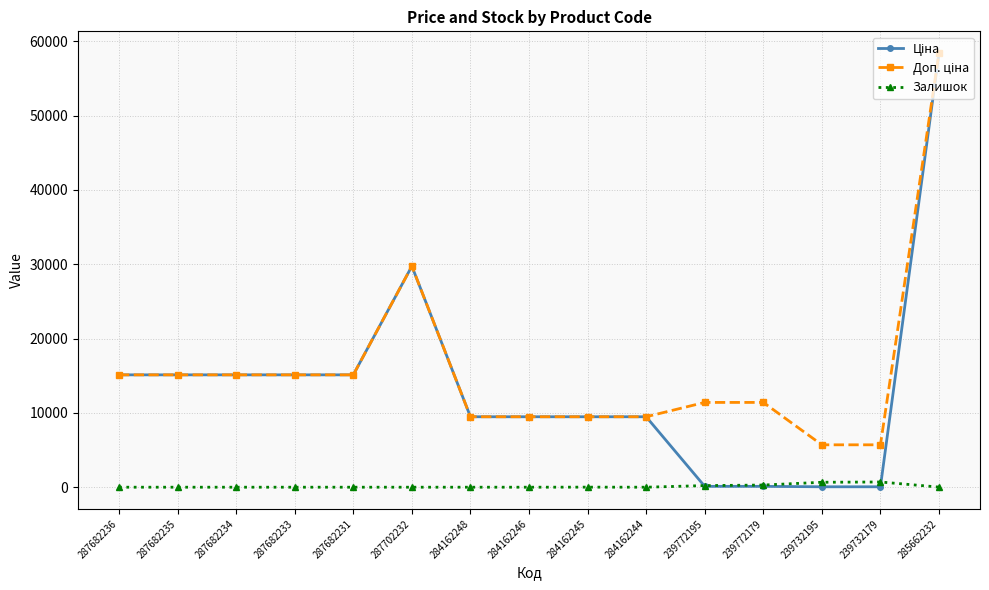

The value of Залишок at 287682231 is 0.0. True or false?

True